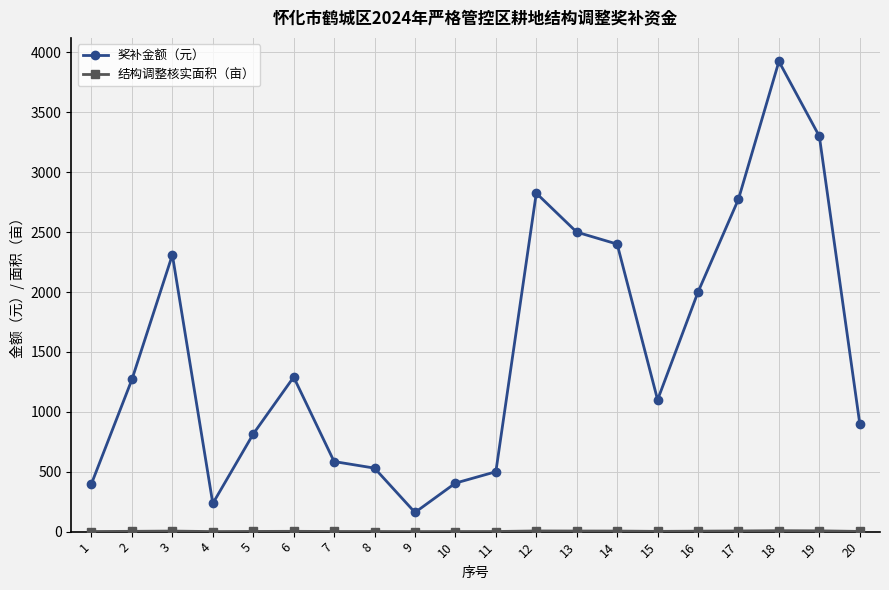

Which series has the largest total across all categories?

奖补金额（元）